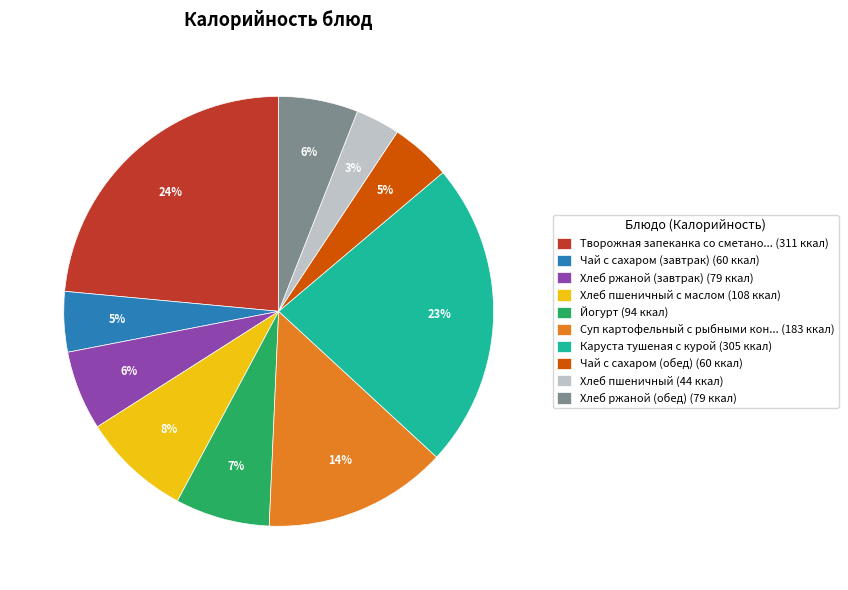

To the nearest percent, what portion does Хлеб пшеничный (44 ккал) represent?

3%